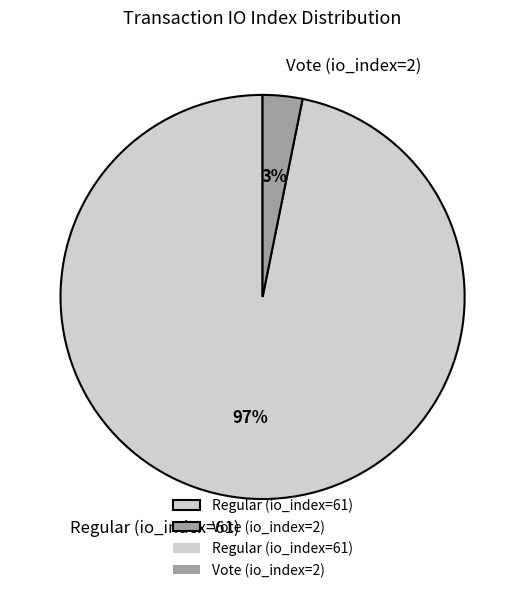

Which slice is the smallest?

Vote (io_index=2)